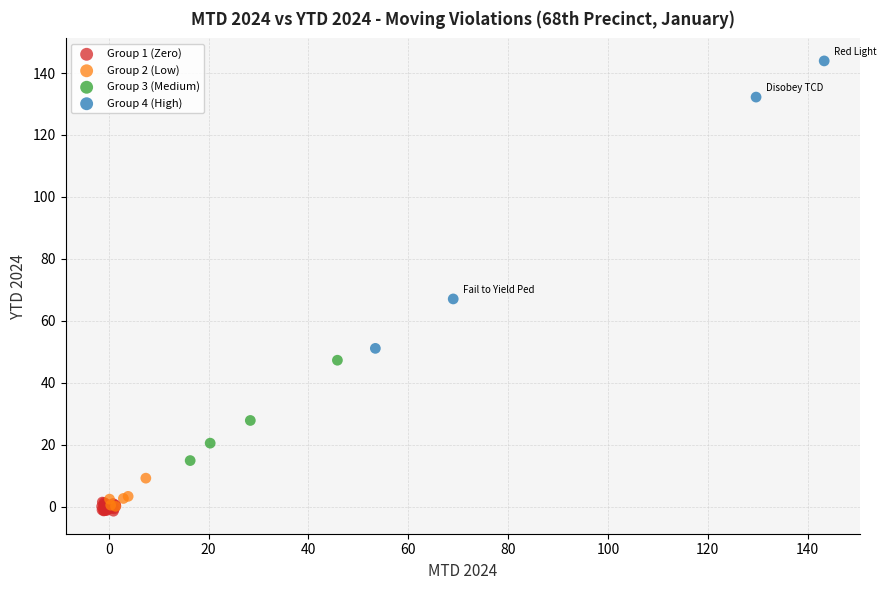

Which series contains the highest Y value?

Group 4 (High)